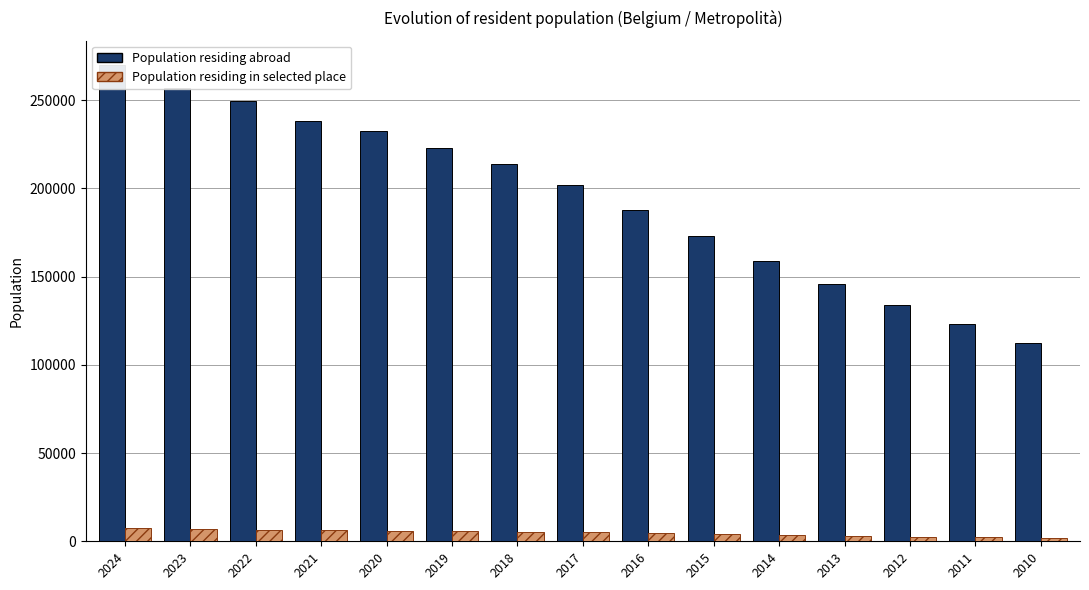

Reading right to left, extract all data points from this chart.

Population residing abroad: 112502	122992	133654	146049	158671	173050	187951	201654	213842	222734	232453	238306	249449	256633	270124
Population residing in selected place: 2107	2373	2710	3193	3695	4179	4644	5011	5386	5731	6069	6364	6638	6967	7406